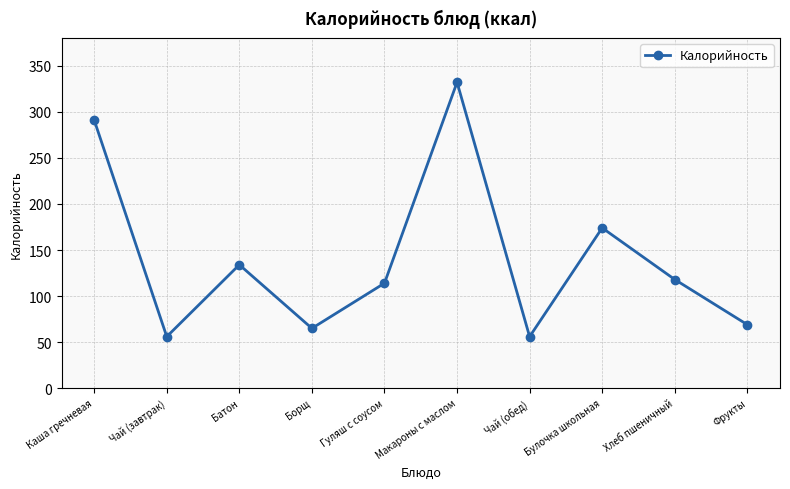

True or false: the data shows 65 at Борщ.

True